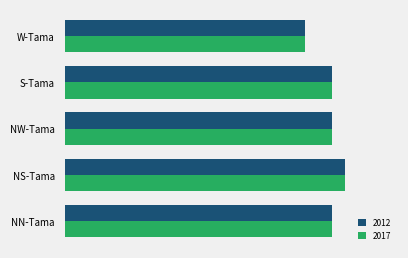

What are all the series names shown in the legend?

2012, 2017